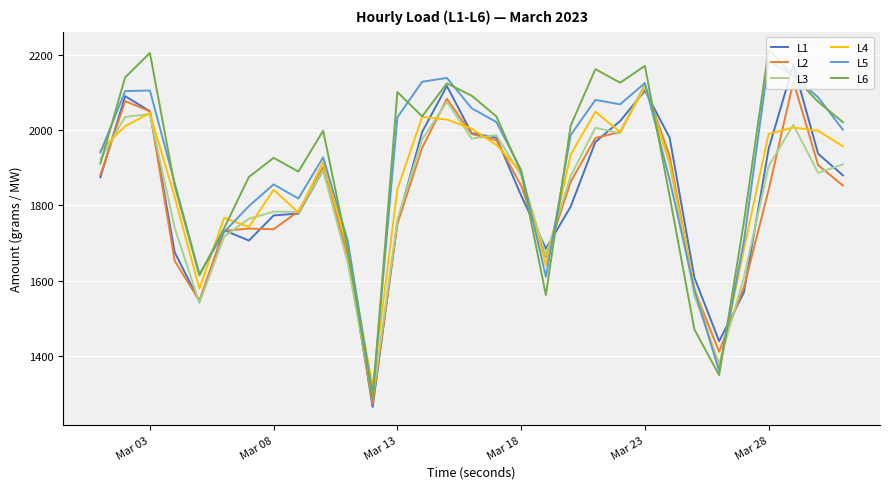

What is the maximum value shown in the chart?

2213.3